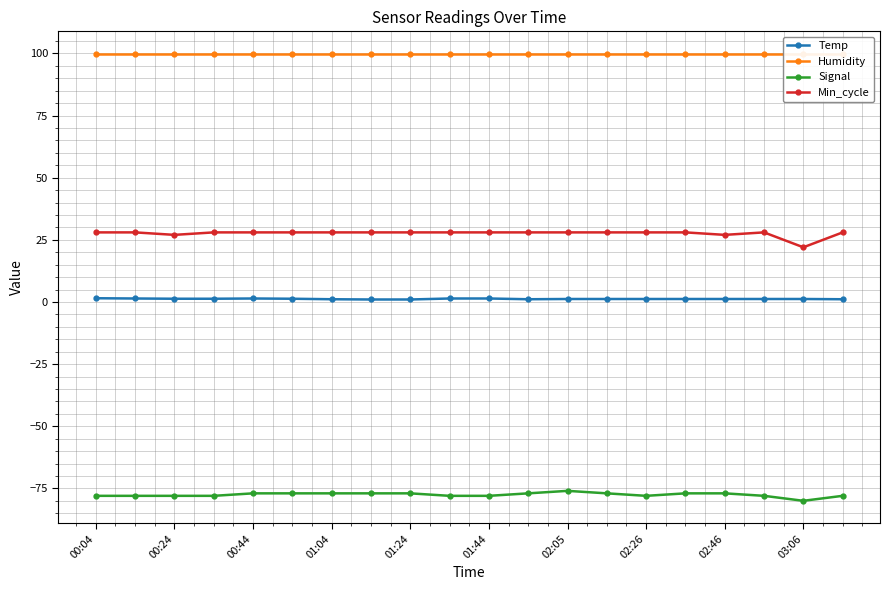

True or false: Signal and Temp cross at least once.

False